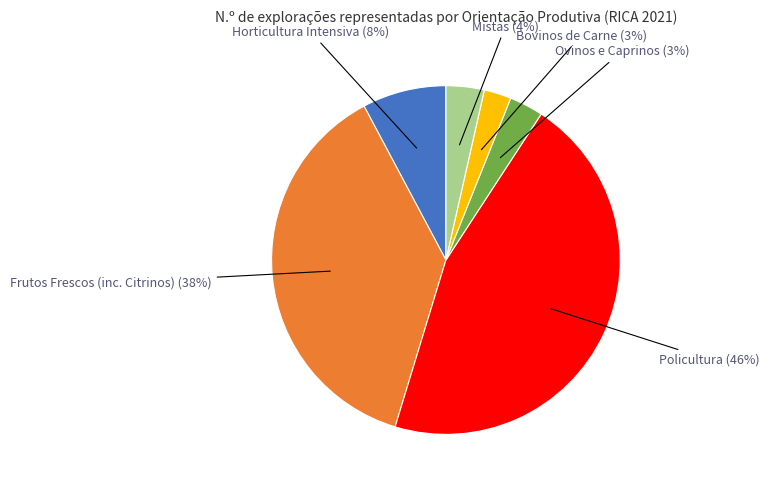

To the nearest percent, what is the average slice percentage?

17%